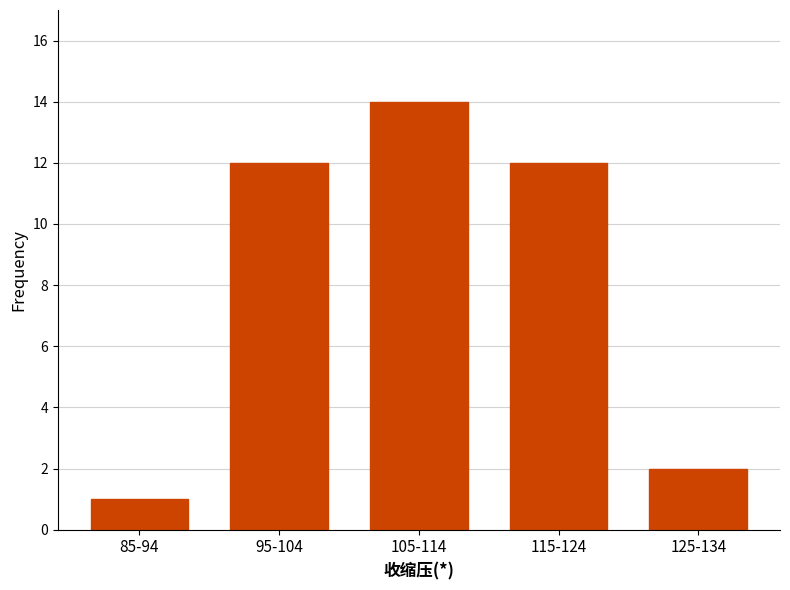

Reading left to right, transcribe all the data shown in this chart.

1	12	14	12	2